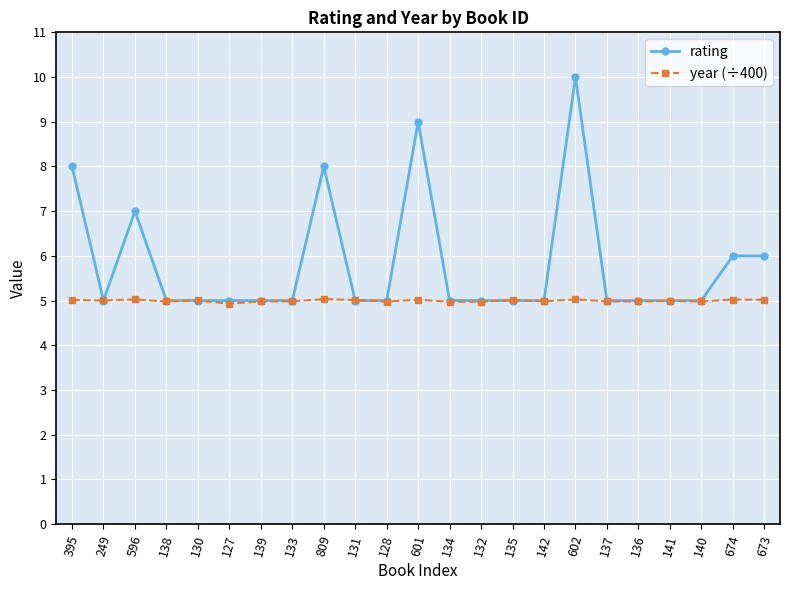

Read the rating value at 142.

5.0